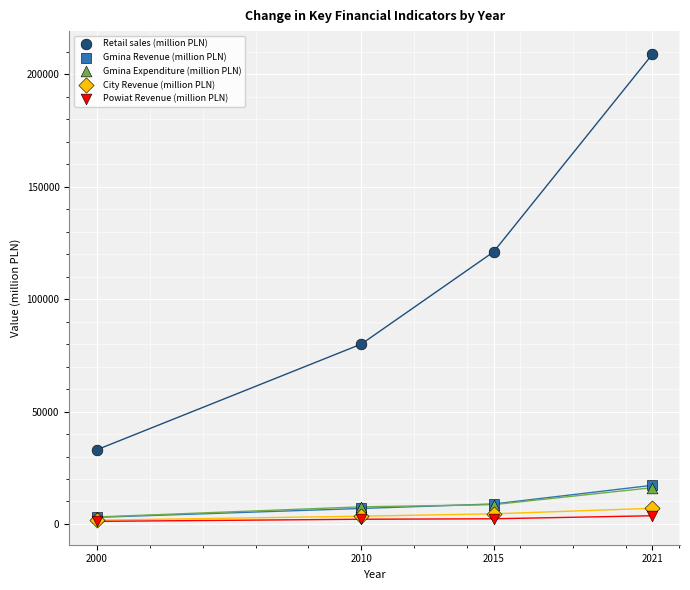

Which series has the largest Y range (max minus min)?

Retail sales (million PLN)